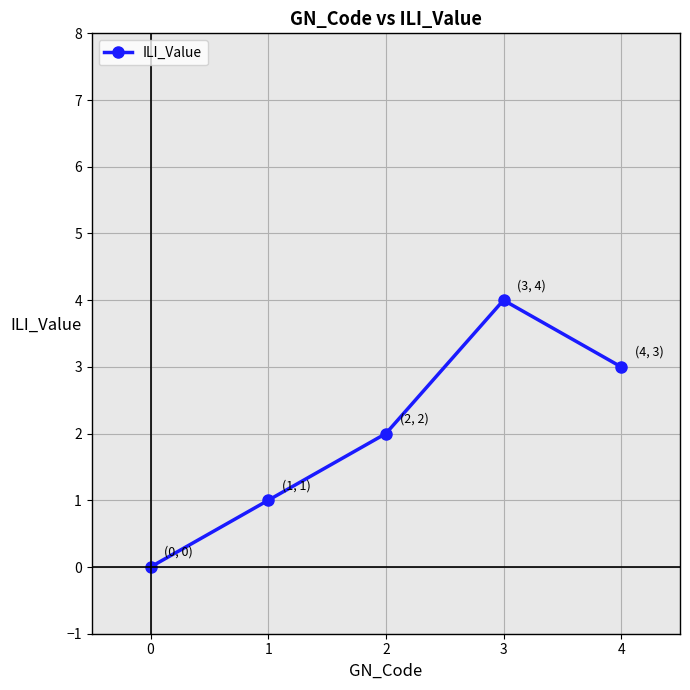

What value does the data have at 3?

4